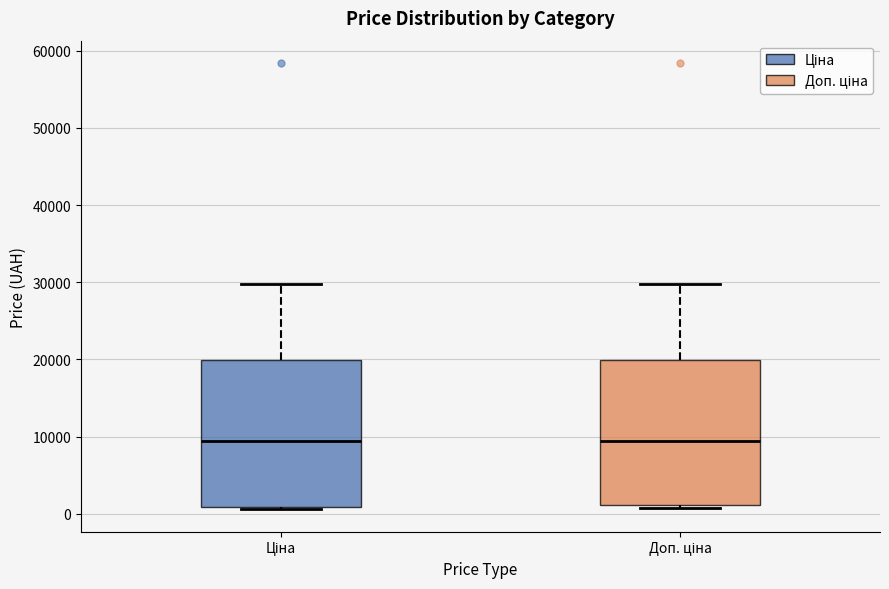

Reading left to right, transcribe this box plot: for each box, give where its median line is, the range the box spans, and where its two whiskers end, as read against the y-axis. The values are not printed on the chart, so give them approximately, as read against the axis.

Ціна: median 9000, box 1000 to 20000, whiskers 1000 to 30000
Доп. ціна: median 9000, box 1000 to 20000, whiskers 1000 (just below the box's lower edge) to 30000